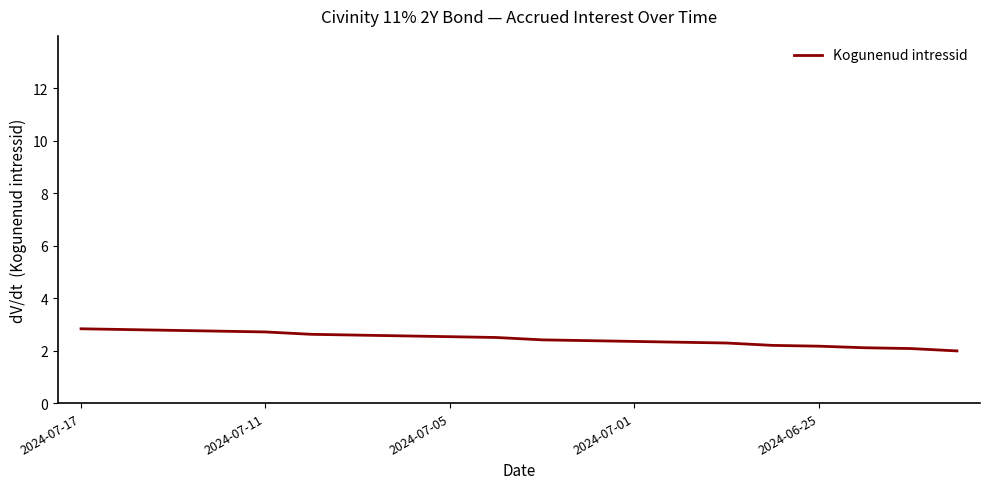

What is the difference between the maximum and minimum values?

0.8